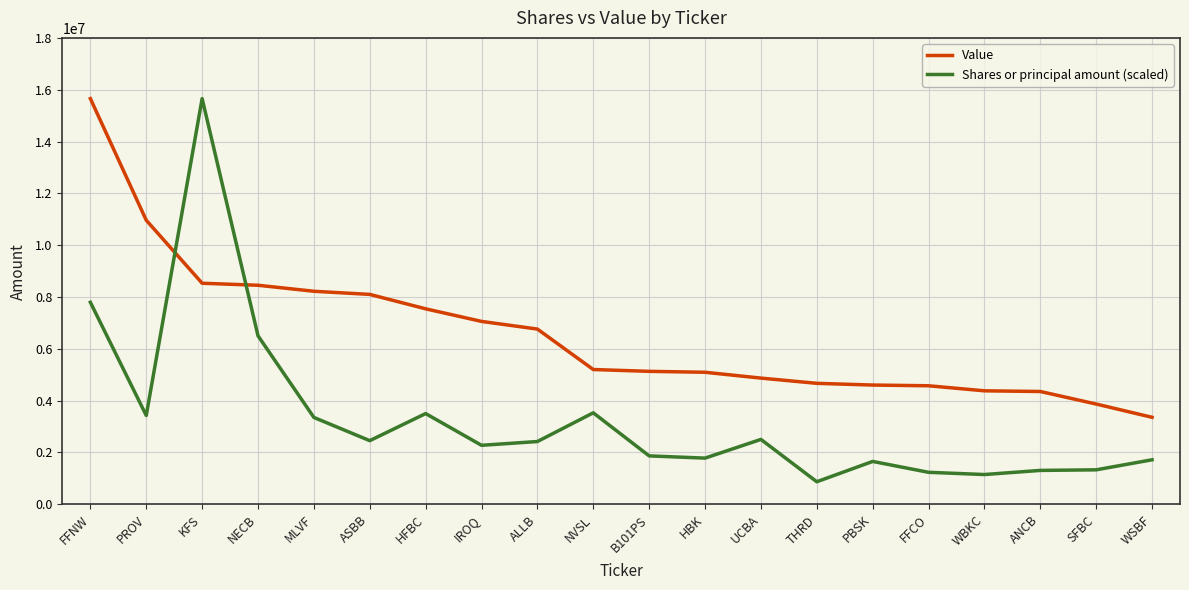

True or false: Shares or principal amount (scaled) and Value cross at least once.

True